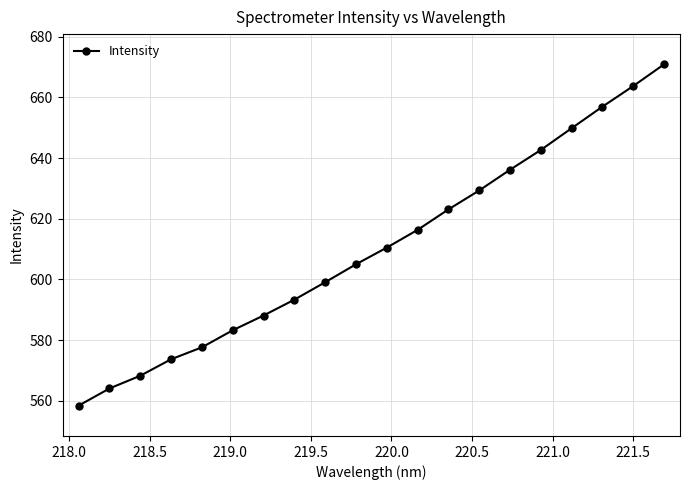

What is the maximum value shown in the chart?

670.8